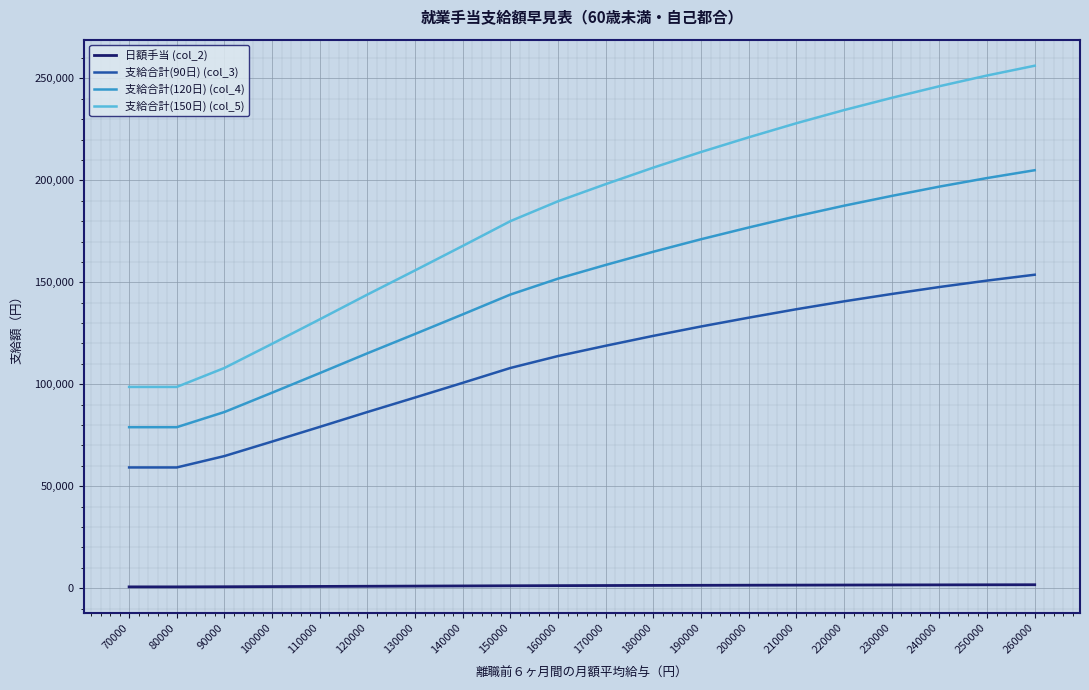

At which category is the sum across all series the highest?

260000